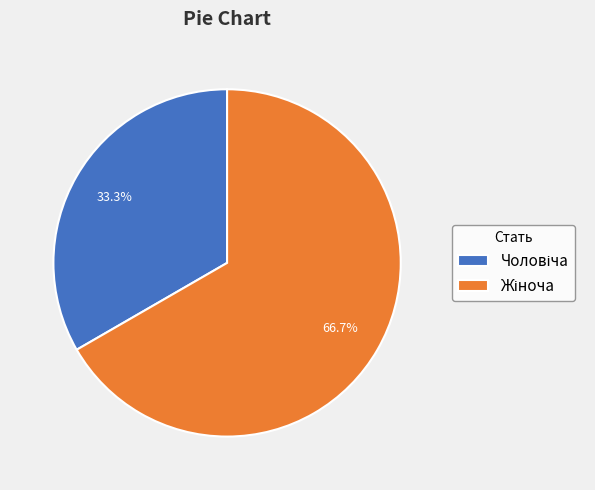

Is there a majority slice in this chart?

Yes